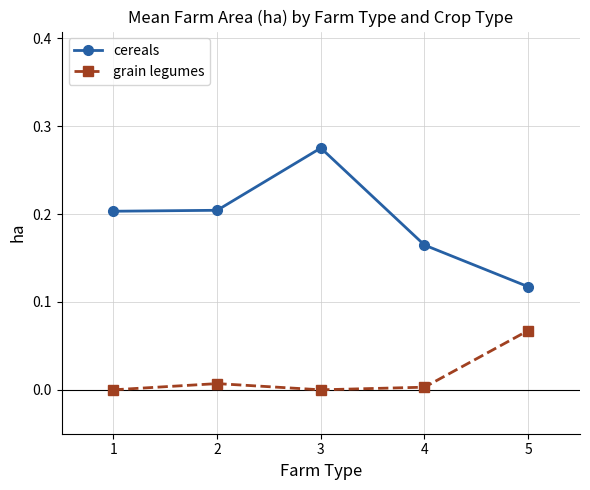

True or false: cereals and grain legumes cross at least once.

False